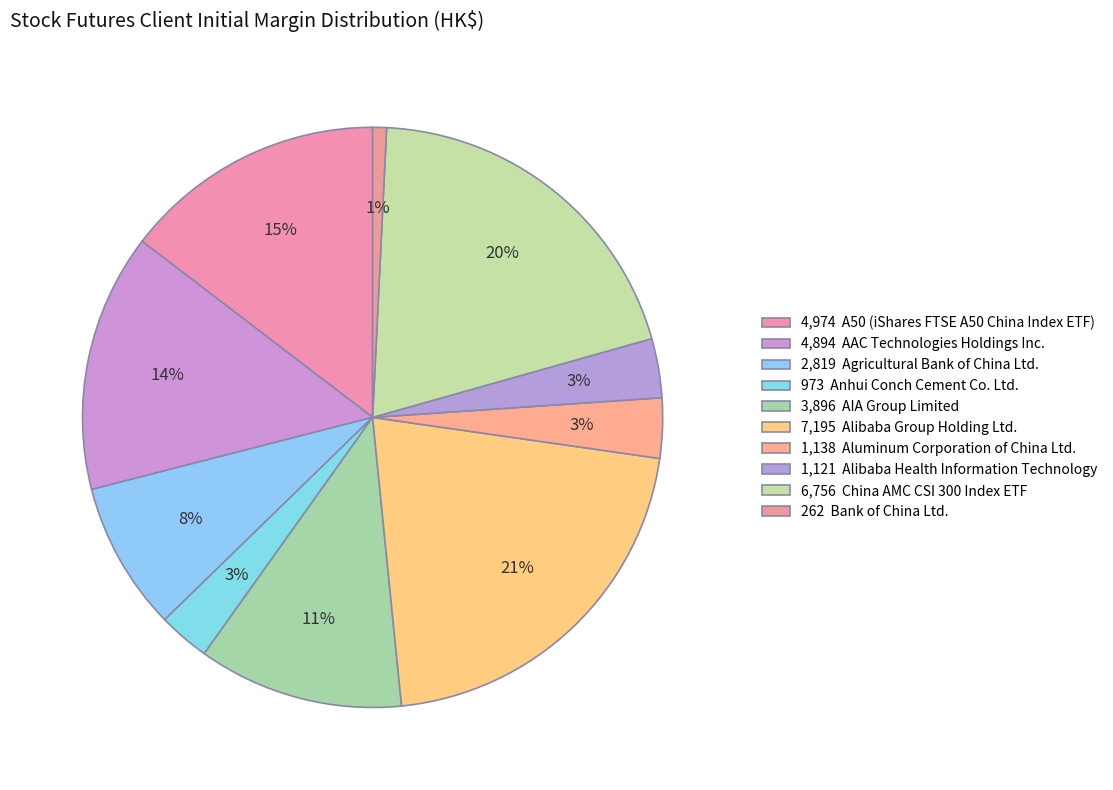

How many slices are in this pie chart?

10